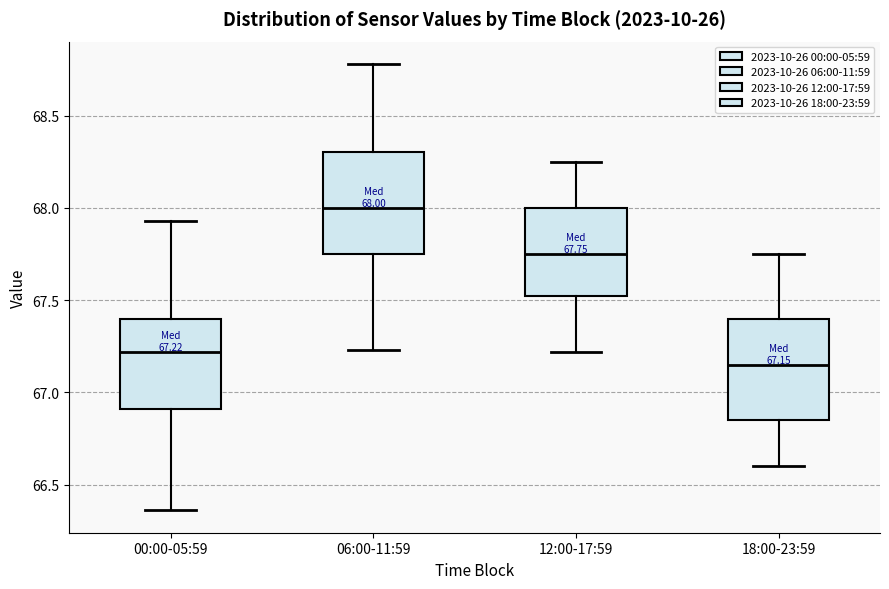

Which box's median line is the lowest?

18:00-23:59